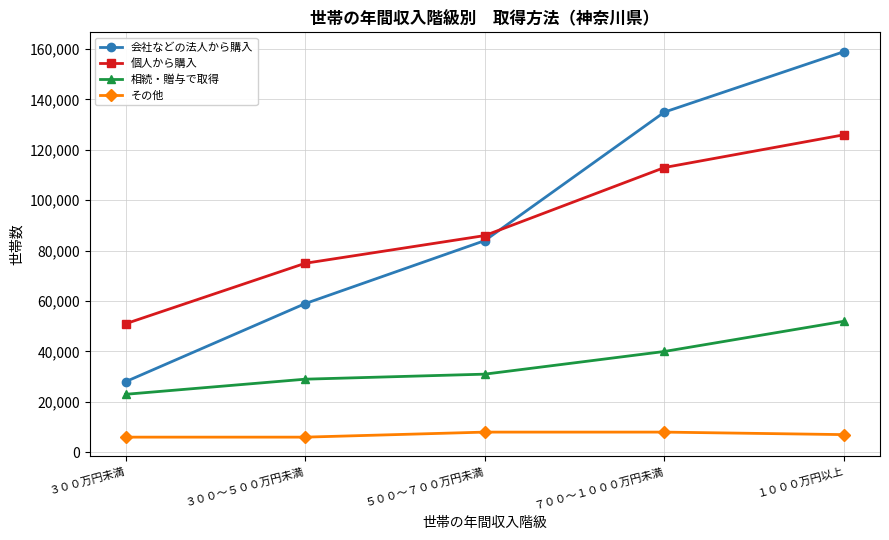

How many 会社などの法人から購入 values are between 59000 and 135000?

3